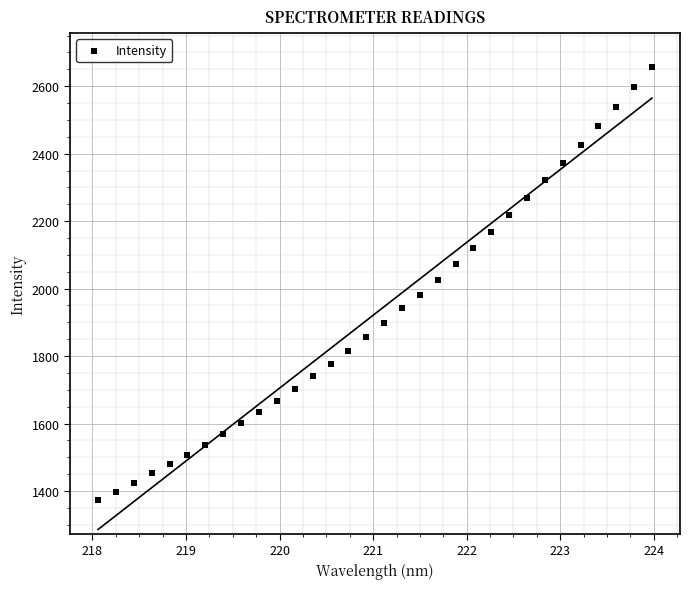

What is the range of Y values (max minus min)?

1283.7